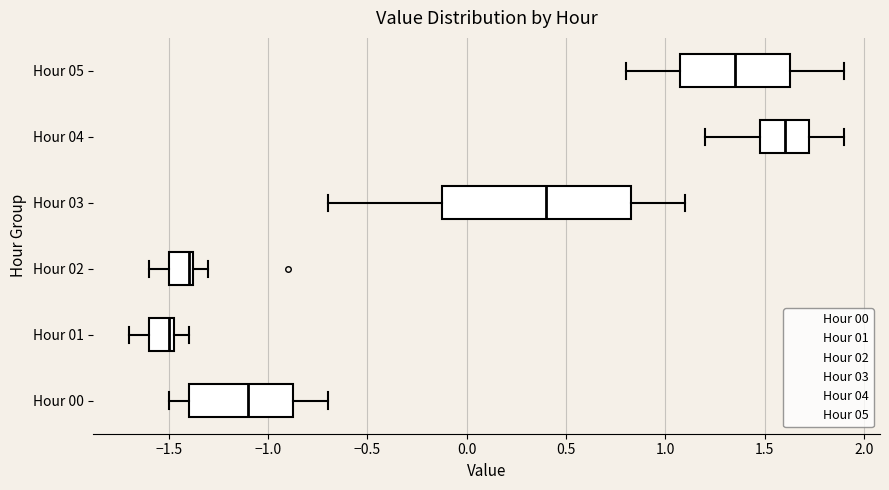

Reading bottom to top, read every box against the x-axis: the position of its median line, the range the box covers, and the ends of its whiskers. The values are not printed on the chart, so give them approximately, as read against the axis.

Hour 00: median -1.10, box -1.40 to -0.85, whiskers -1.50 to -0.70
Hour 01: median -1.50, box -1.60 to -1.45, whiskers -1.70 to -1.40
Hour 02: median -1.40, box -1.50 to -1.35, whiskers -1.60 to -1.30
Hour 03: median 0.40, box -0.10 to 0.85, whiskers -0.70 to 1.10
Hour 04: median 1.60, box 1.50 to 1.75, whiskers 1.20 to 1.90
Hour 05: median 1.35, box 1.10 to 1.65, whiskers 0.80 to 1.90